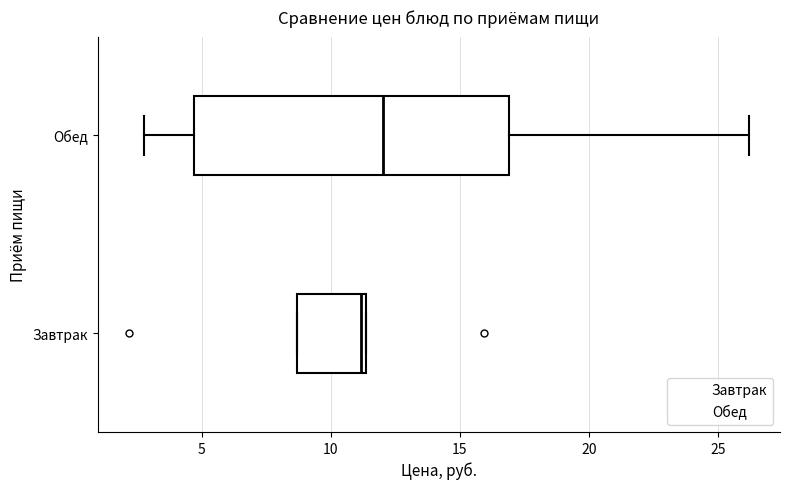

Reading bottom to top, transcribe this box plot: for each box, give where its median line is, the range the box spans, and where its two whiskers end, as read against the x-axis. The values are not printed on the chart, so give them approximately, as read against the axis.

Завтрак: median 11.0, box 8.5 to 11.5, whiskers 8.5 to 11.5
Обед: median 12.0, box 4.5 to 17.0, whiskers 3.0 to 26.0